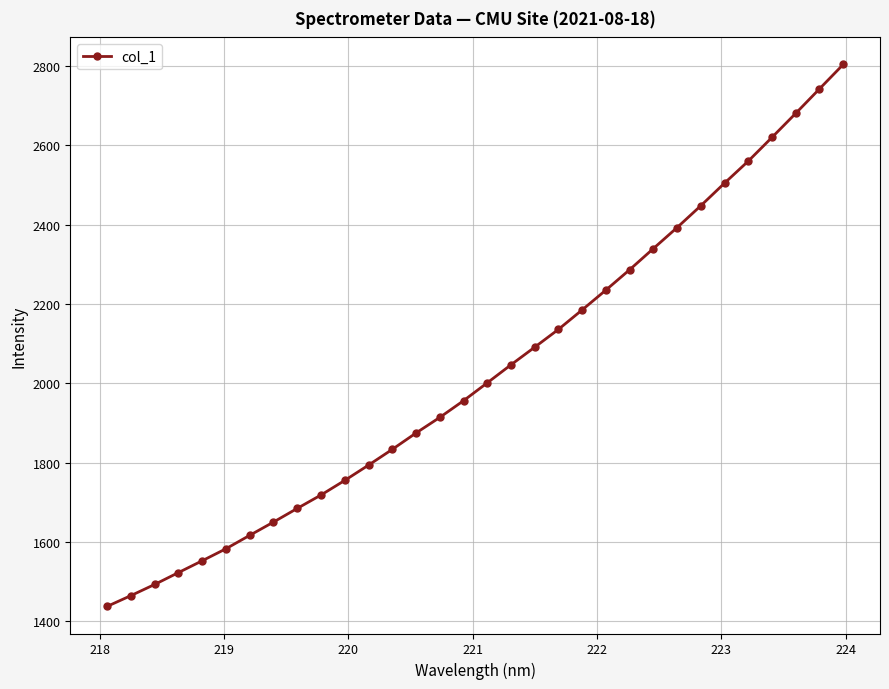

What is the smallest value displayed?

1437.9